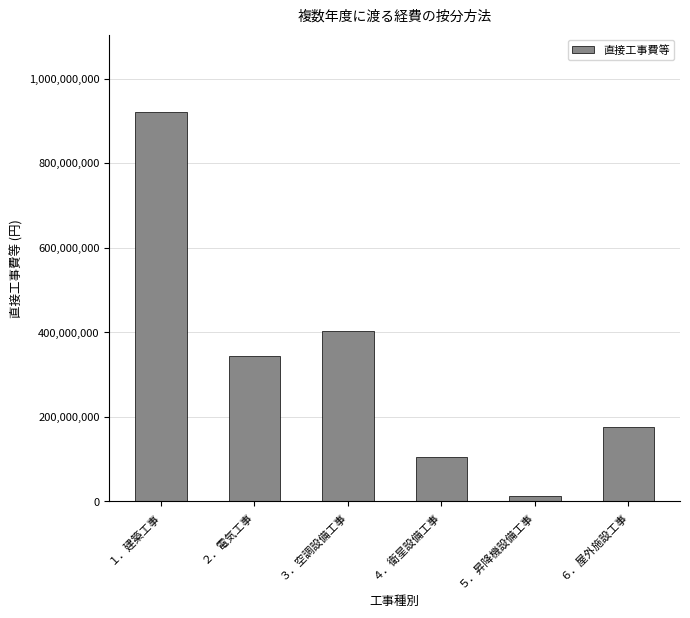

What is the maximum value shown in the chart?

920000000